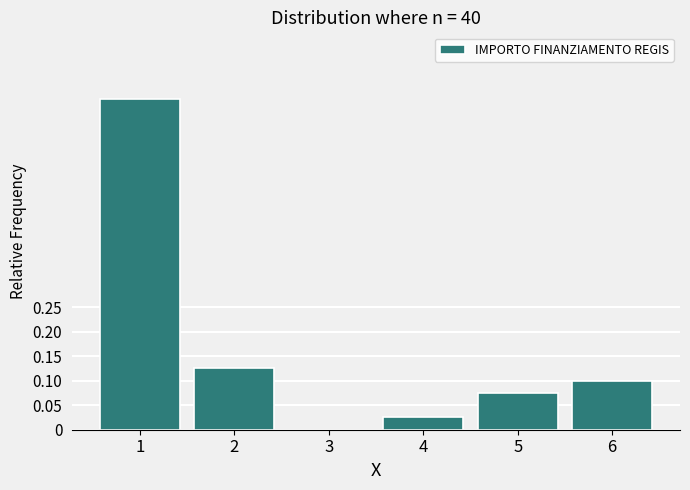

Between 6 and 4, which is larger?

6